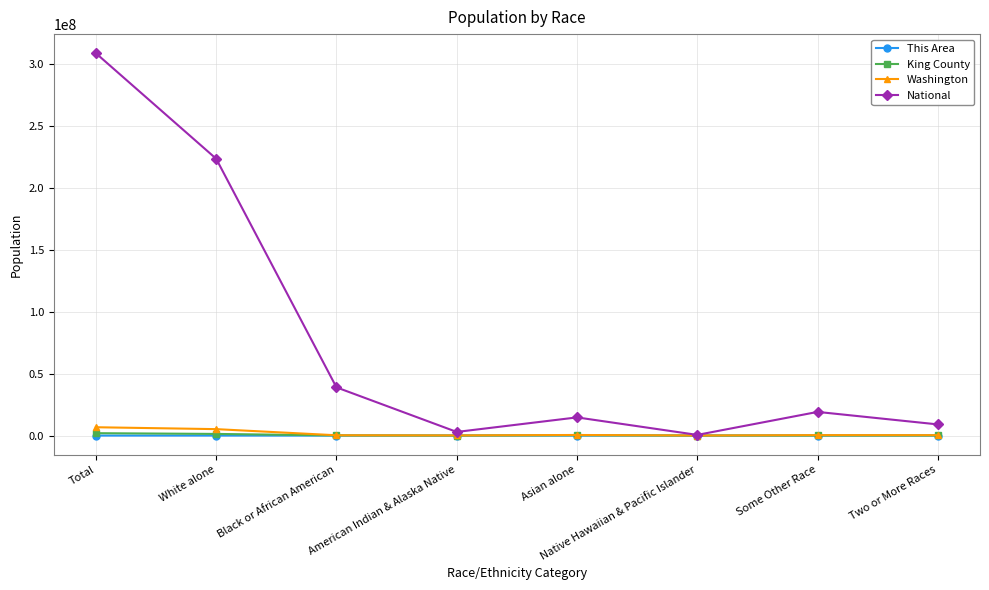

True or false: National has a value of 34254477 at Some Other Race.

False